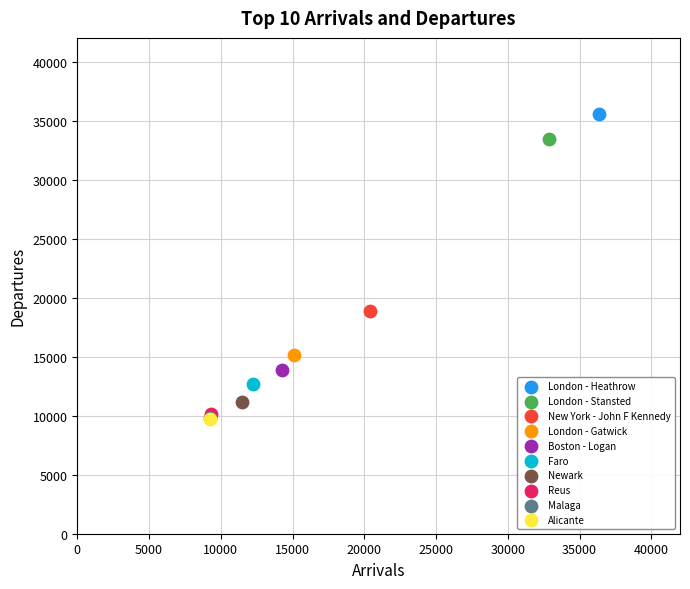

What are all the series names shown in the legend?

London - Heathrow, London - Stansted, New York - John F Kennedy, London - Gatwick, Boston - Logan, Faro, Newark, Reus, Malaga, Alicante